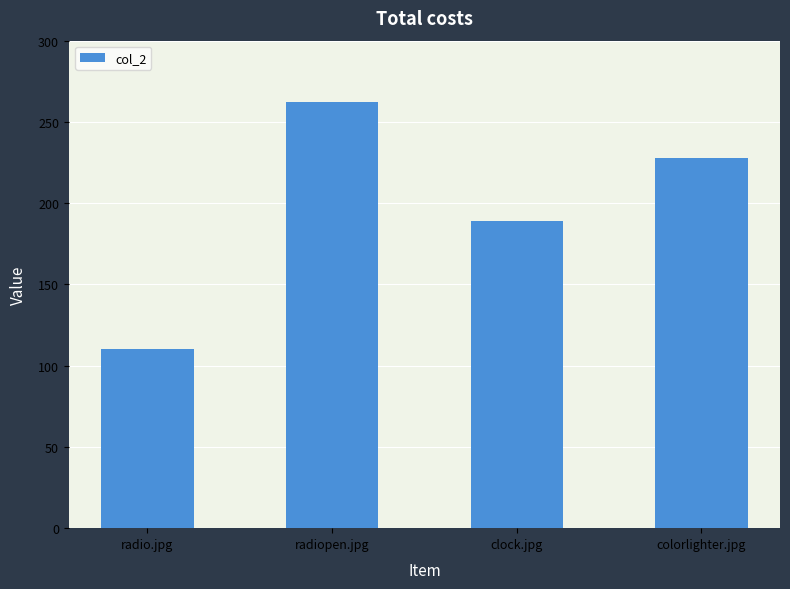

How many bars are there in total?

4